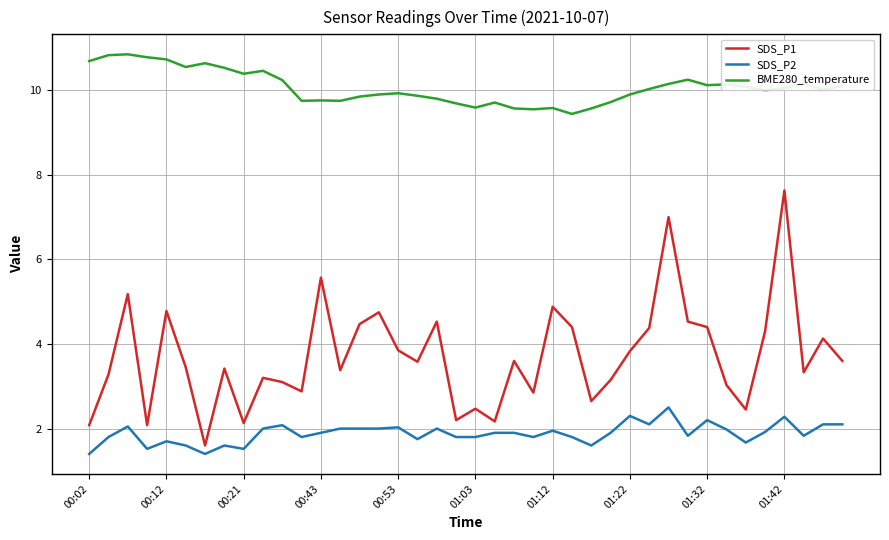

What is the average value of the SDS_P2 series?

1.9